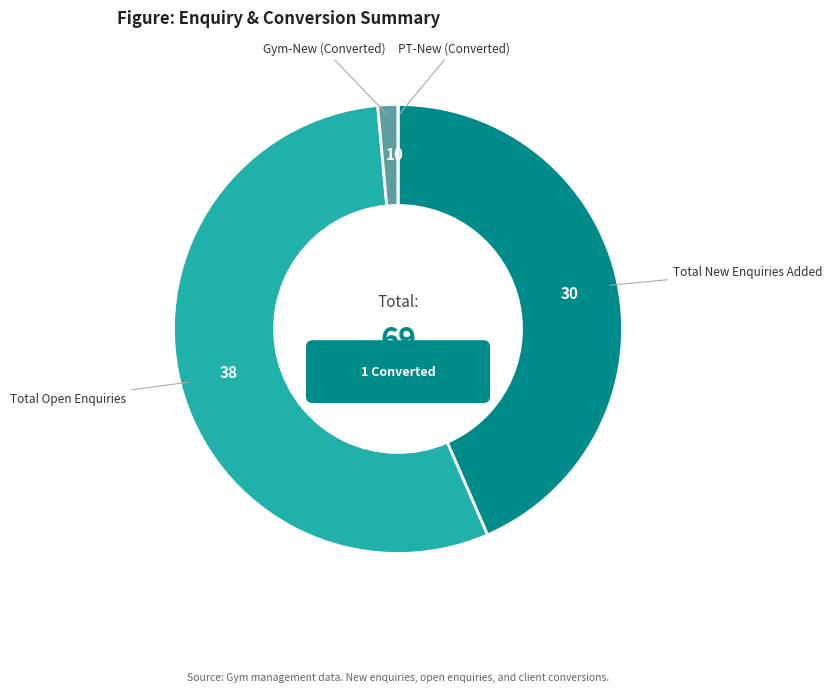

To the nearest percent, what portion does Total New Enquiries Added represent?

43%